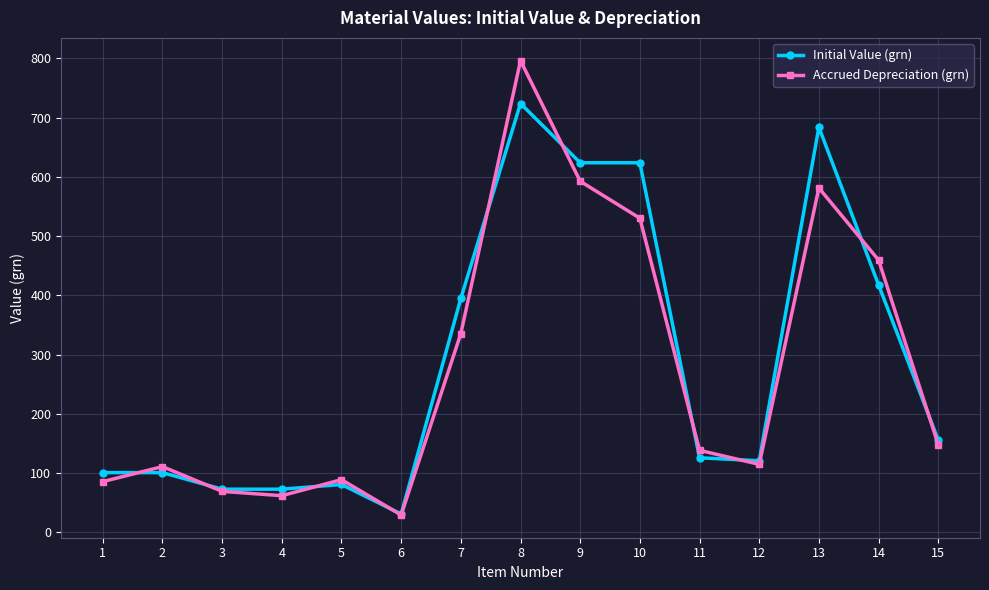

At which label does Initial Value (grn) first exceed 126?

7